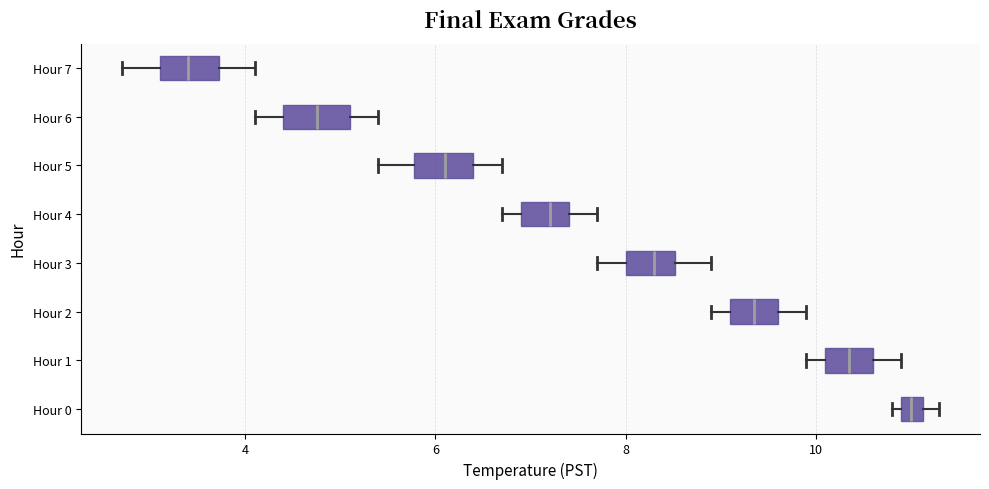

Which box has the furthest to the right median line?

Hour 0